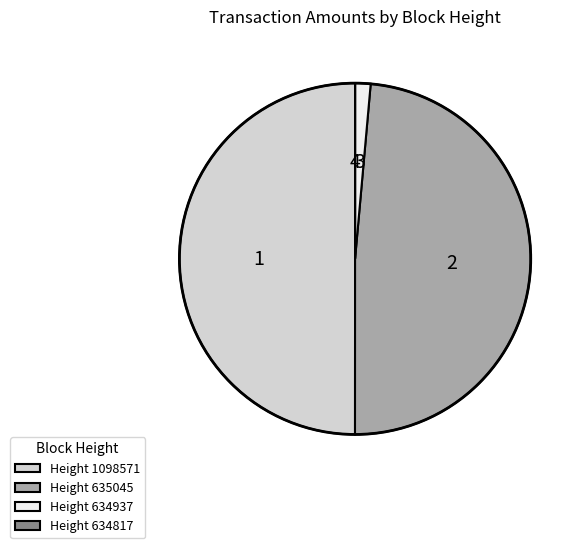

Does Height 634937 account for over 50% of the chart?

No